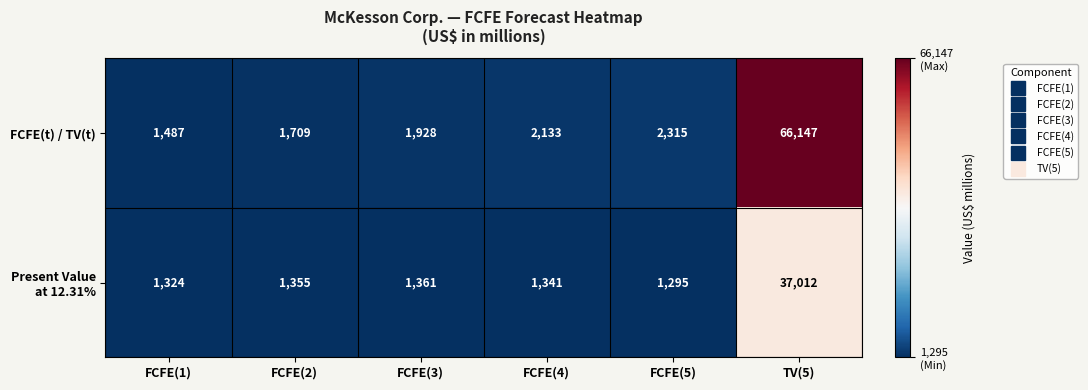

Read the FCFE(t) / TV(t) value at FCFE(5), to the nearest 50.

2300